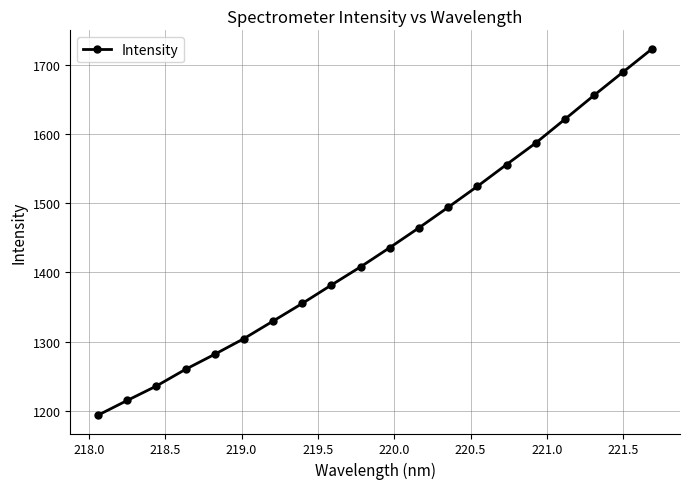

True or false: there are more than 2 points higher than both neighbors.

False